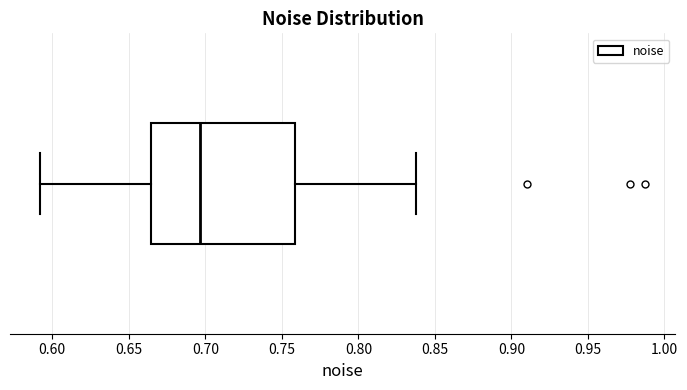

Read this box plot against the x-axis: the position of the median line, the range covered by the box, and the ends of both whiskers. The values are not printed on the chart, so give them approximately, as read against the axis.

median 0.695, box 0.665 to 0.760, whiskers 0.590 to 0.840